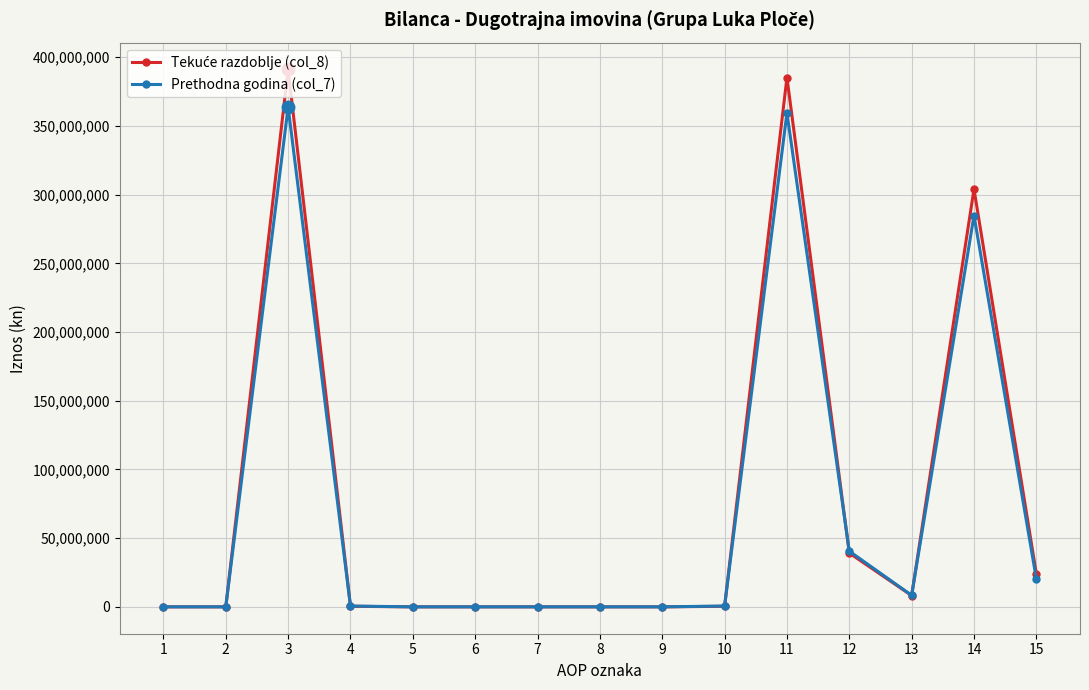

How many distinct data groups are displayed?

2